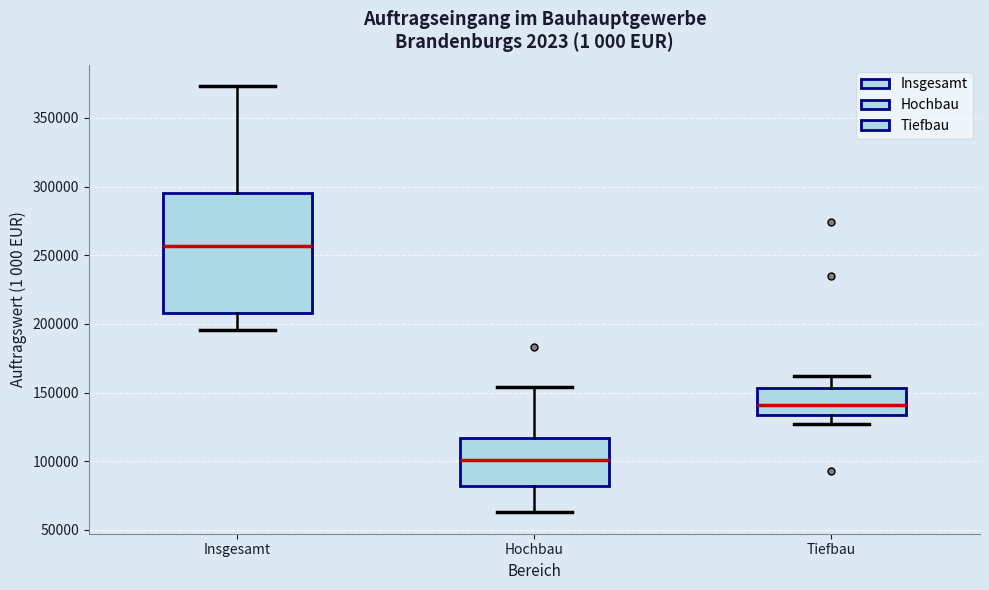

Which box's median line is the highest?

Insgesamt